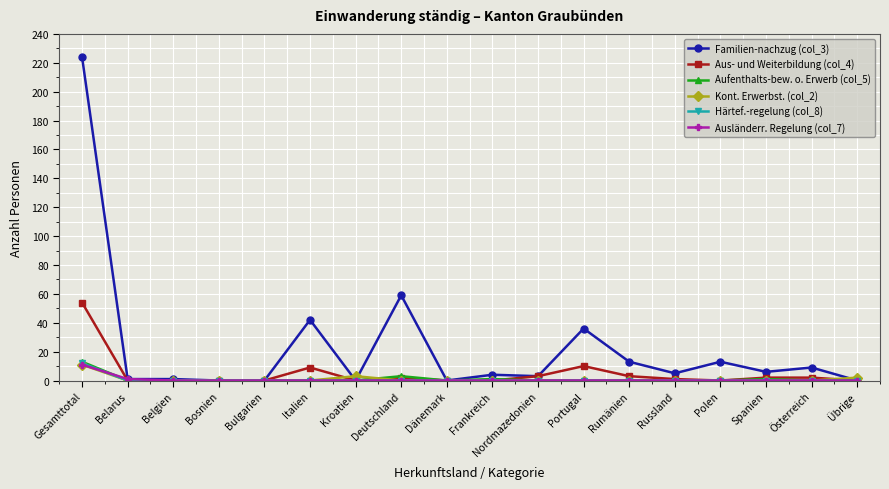

What is the spread (max minus min) of values at Portugal?

36